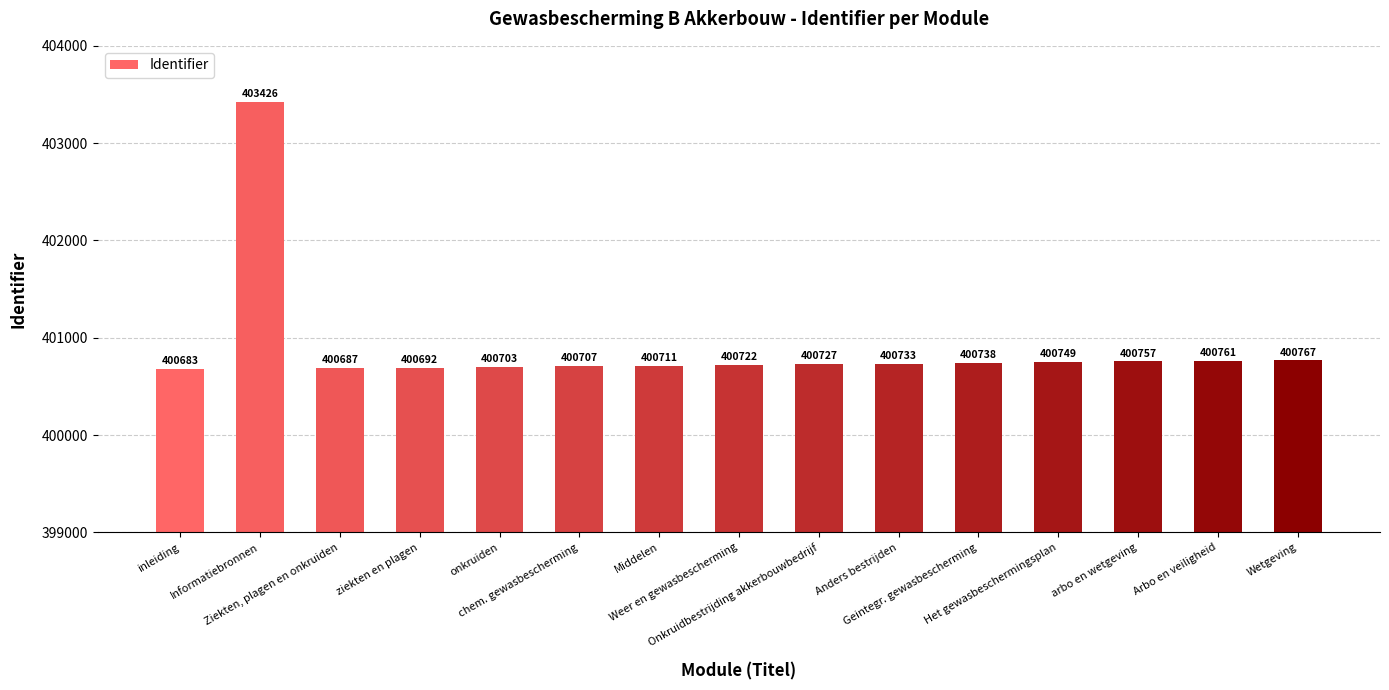

The chart shows a value of 400738 at Geintegr. gewasbescherming. True or false?

True